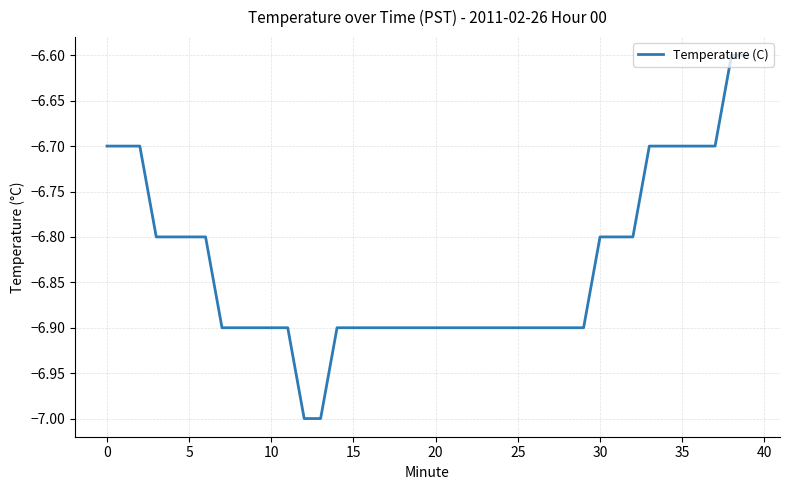

What is the maximum value shown in the chart?

-6.6